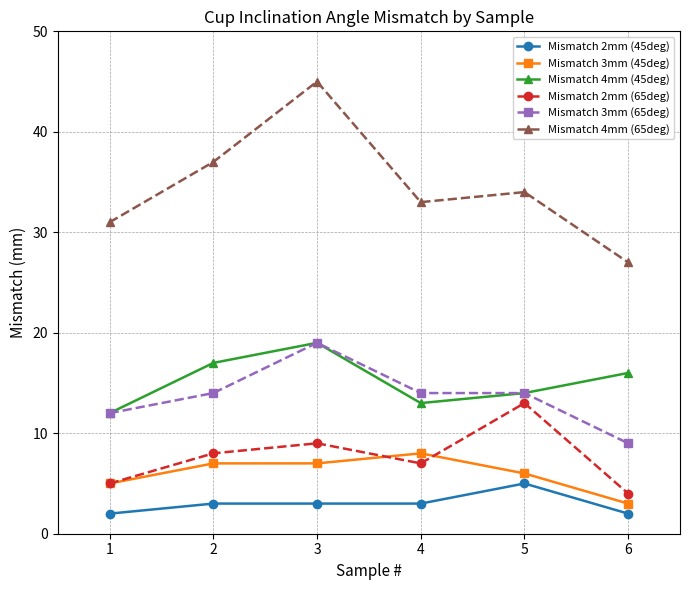

What are all the series names shown in the legend?

Mismatch 2mm (45deg), Mismatch 3mm (45deg), Mismatch 4mm (45deg), Mismatch 2mm (65deg), Mismatch 3mm (65deg), Mismatch 4mm (65deg)